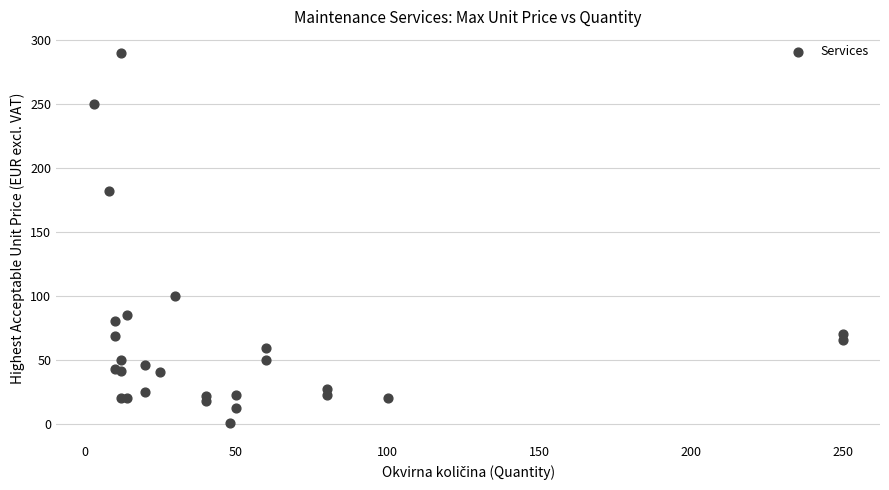

What Y value in the scatter plot is closest to 145?

181.8